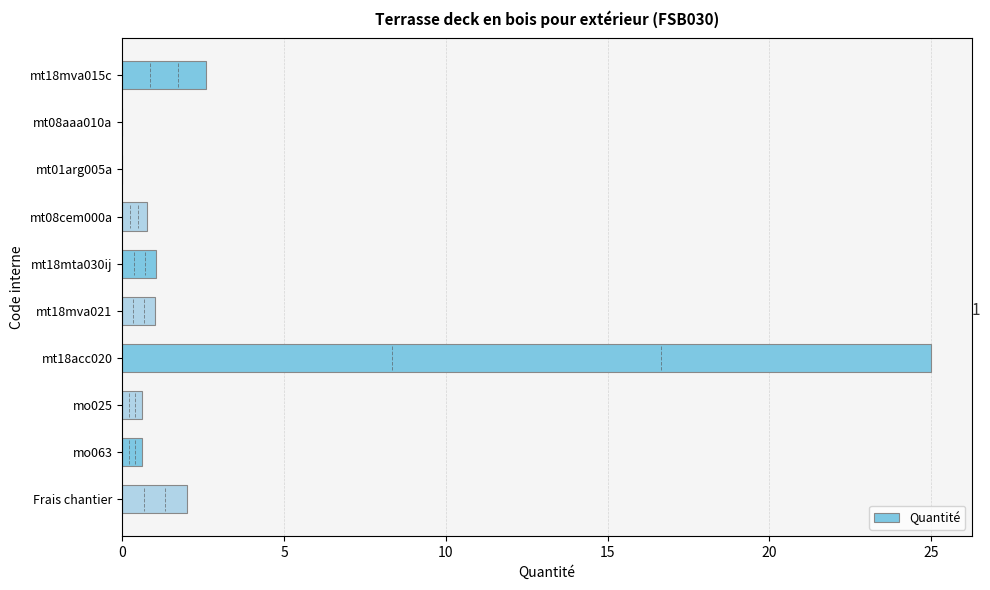

Is it true that the value at mt18acc020 is 25.0?

True